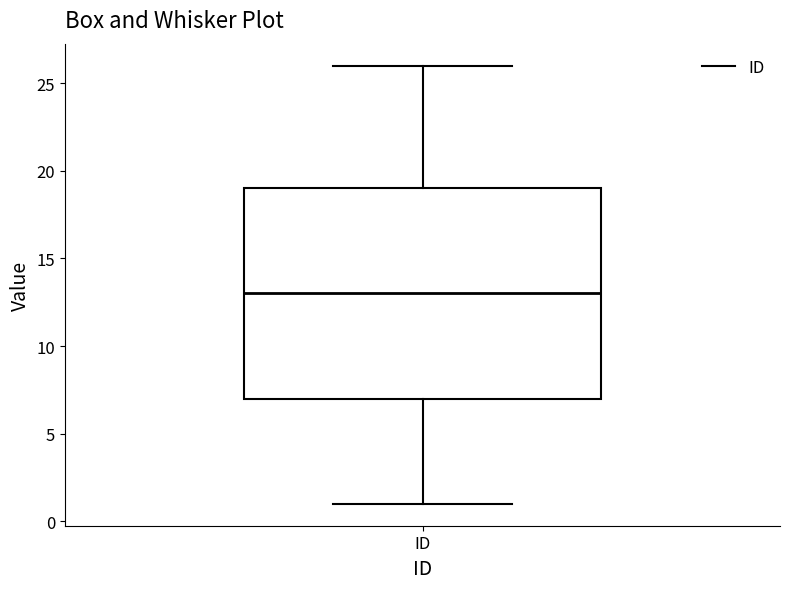

Where does the median line of the box for ID sit on the y-axis? The values are not printed on the chart, so give them approximately, as read against the axis.

13